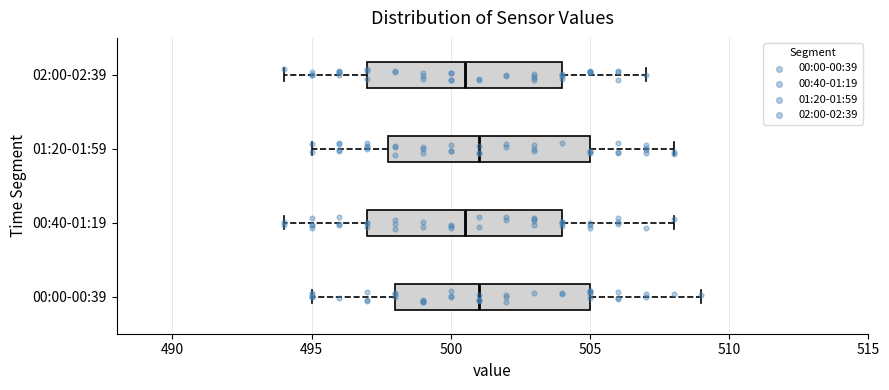

Reading bottom to top, transcribe this box plot: for each box, give where its median line is, the range the box spans, and where its two whiskers end, as read against the x-axis. The values are not printed on the chart, so give them approximately, as read against the axis.

00:00-00:39: median 501.0, box 498.0 to 505.0, whiskers 495.0 to 509.0
00:40-01:19: median 500.5, box 497.0 to 504.0, whiskers 494.0 to 508.0
01:20-01:59: median 501.0, box 498.0 to 505.0, whiskers 495.0 to 508.0
02:00-02:39: median 500.5, box 497.0 to 504.0, whiskers 494.0 to 507.0